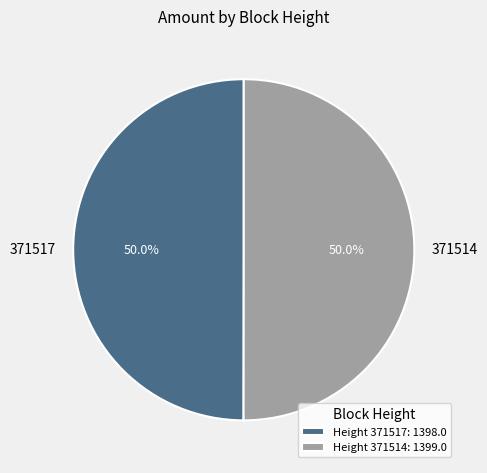

To the nearest percent, what is the average slice percentage?

50%